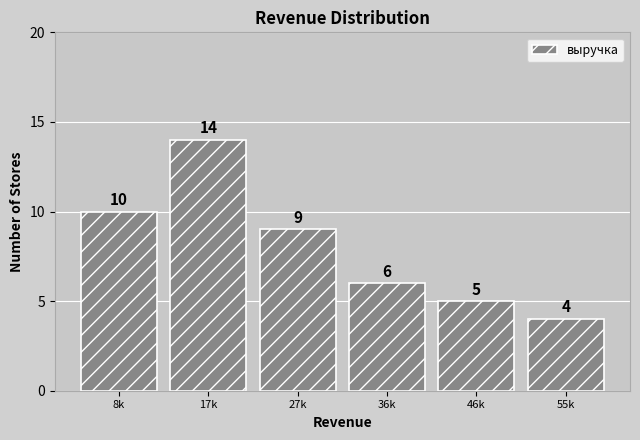

Reading right to left, what are all the values shown in this chart?

55k=4	46k=5	36k=6	27k=9	17k=14	8k=10